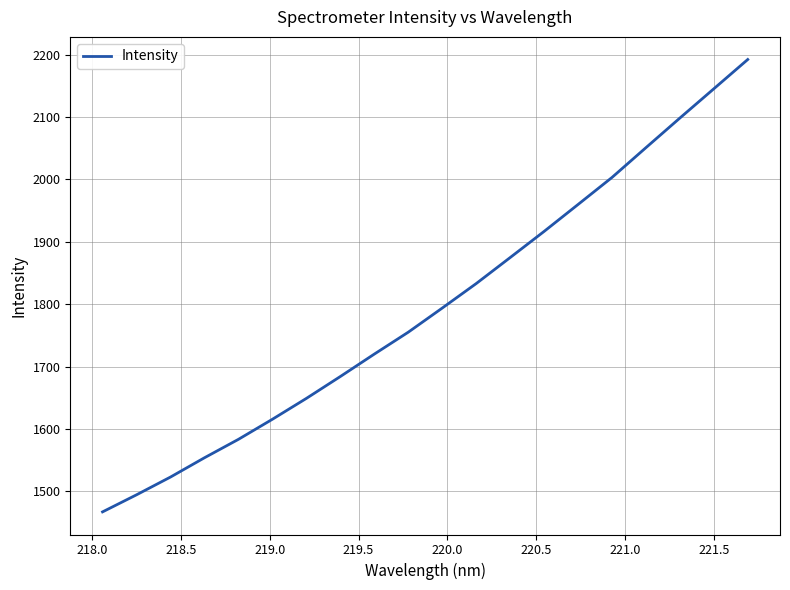

What is the smallest value displayed?

1466.8